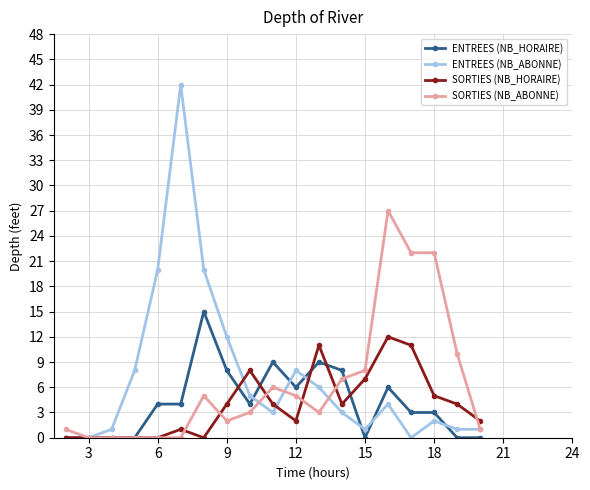

Which series has the largest range (max minus min)?

ENTREES (NB_ABONNE)